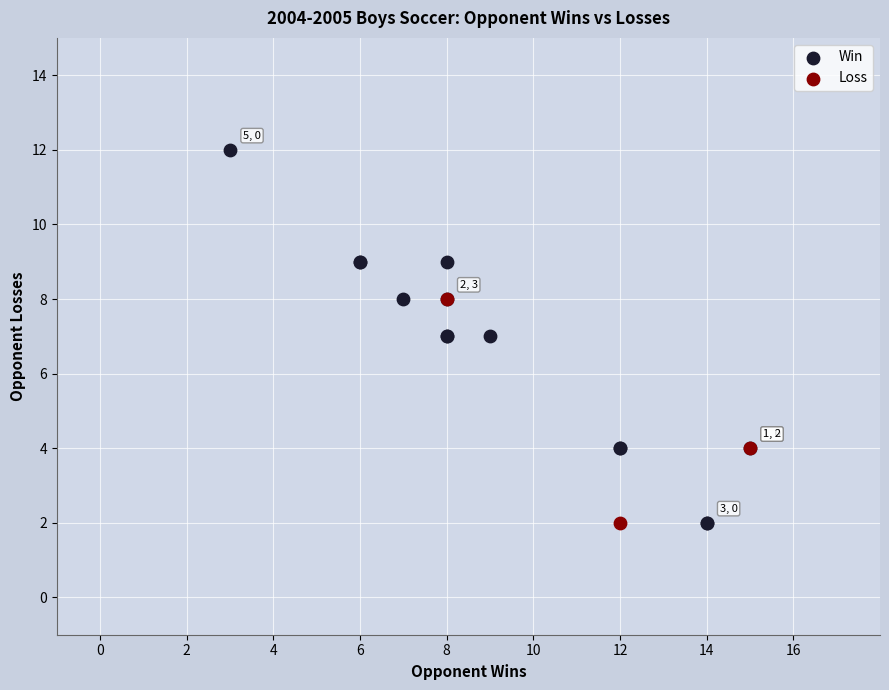

Which series contains the highest Y value?

Win